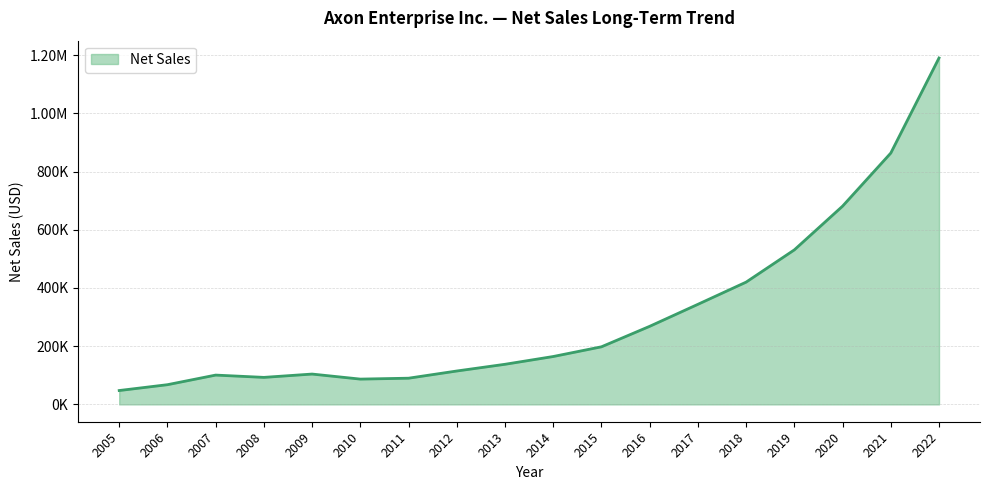

Does the chart have visible grid lines?

Yes